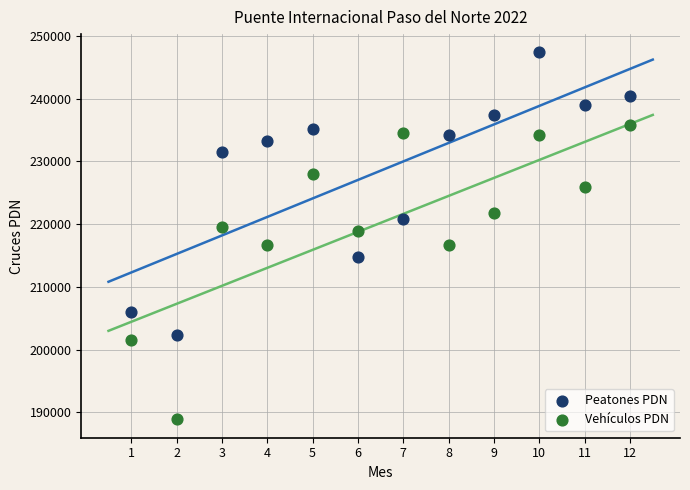

In the Peatones PDN series, what Y value is closest to 224816?

220835